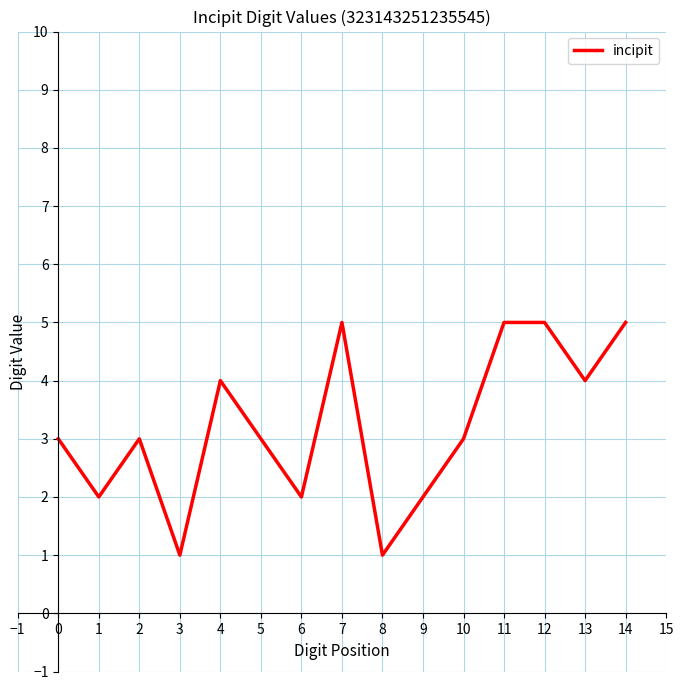

Approximately how many times larger is the value at 5 compared to 0?

1.0